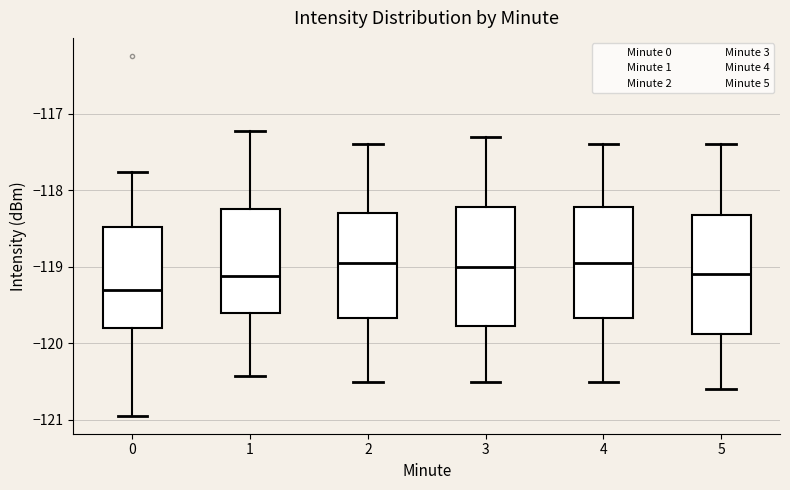

Reading left to right, transcribe this box plot: for each box, give where its median line is, the range the box spans, and where its two whiskers end, as read against the y-axis. The values are not printed on the chart, so give them approximately, as read against the axis.

0: median -119.3, box -119.8 to -118.5, whiskers -120.9 to -117.8
1: median -119.1, box -119.6 to -118.2, whiskers -120.4 to -117.2
2: median -118.9, box -119.7 to -118.3, whiskers -120.5 to -117.4
3: median -119.0, box -119.8 to -118.2, whiskers -120.5 to -117.3
4: median -118.9, box -119.7 to -118.2, whiskers -120.5 to -117.4
5: median -119.1, box -119.9 to -118.3, whiskers -120.6 to -117.4